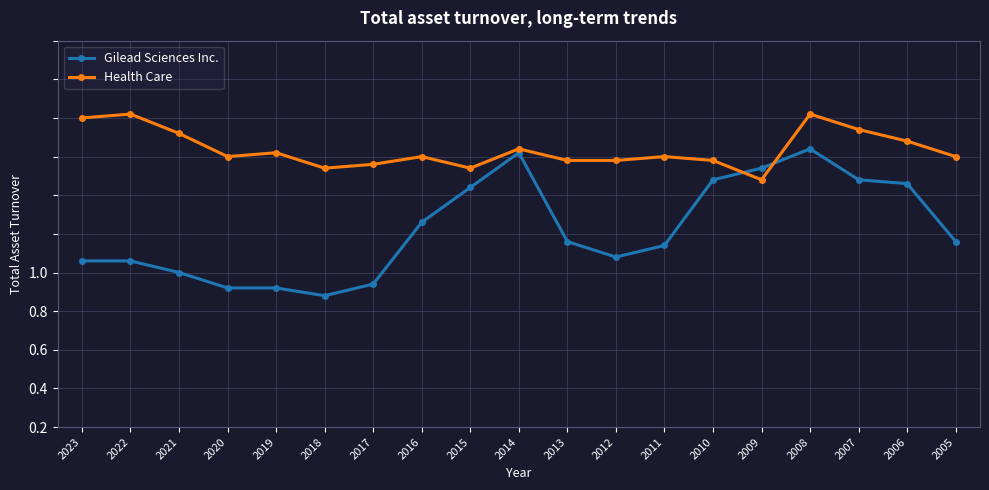

What is the value of the Health Care point at the 2nd from the left?

0.8